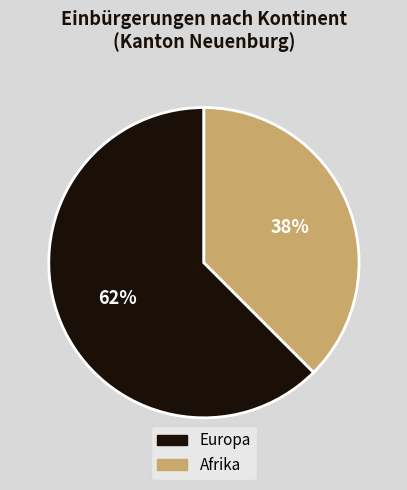

Rank the categories by value from highest to lowest.

Europa, Afrika